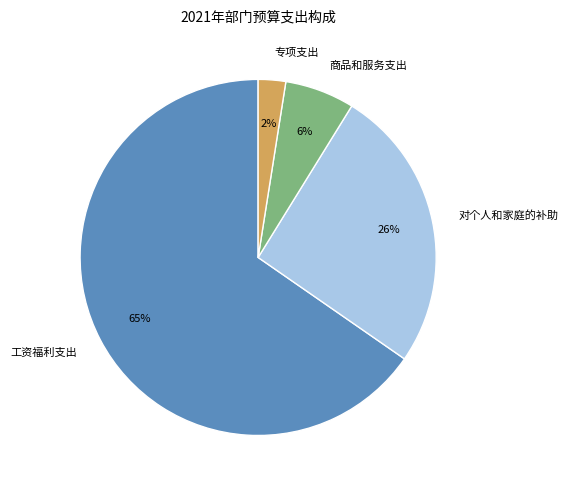

To the nearest percent, what is the average slice percentage?

25%